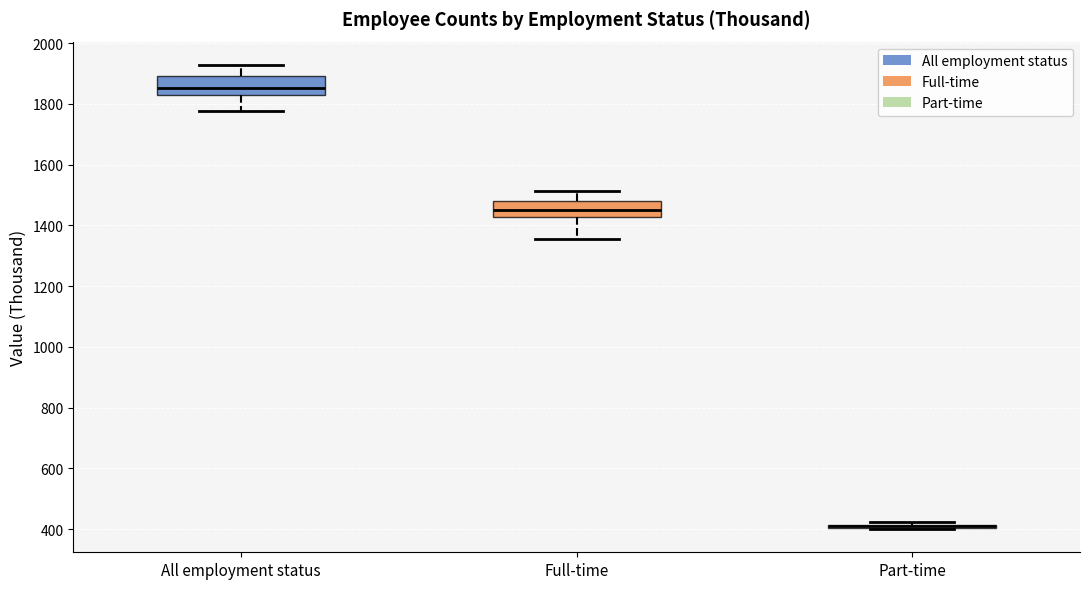

Where does the median line of the box for Full-time sit on the y-axis? The values are not printed on the chart, so give them approximately, as read against the axis.

1440